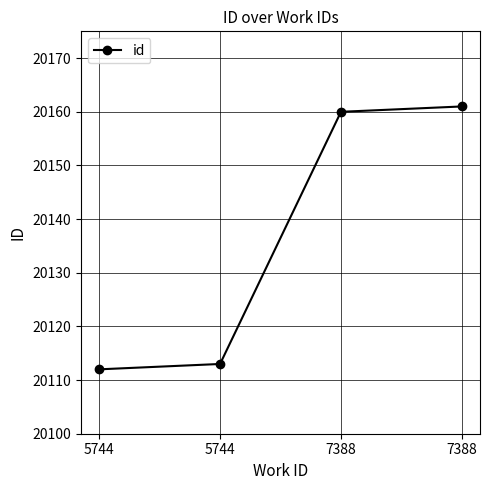

How many lines are shown in the chart?

1